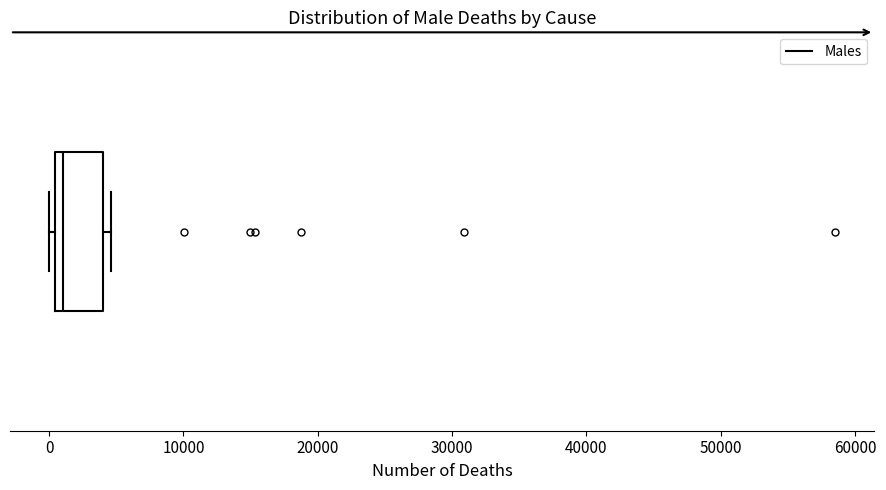

Transcribe this box plot: give where the median line is, the range the box spans, and where the two whiskers end, as read against the x-axis. The values are not printed on the chart, so give them approximately, as read against the axis.

median 1000, box 0 to 4000, whiskers 0 (just left of the box's left edge) to 5000